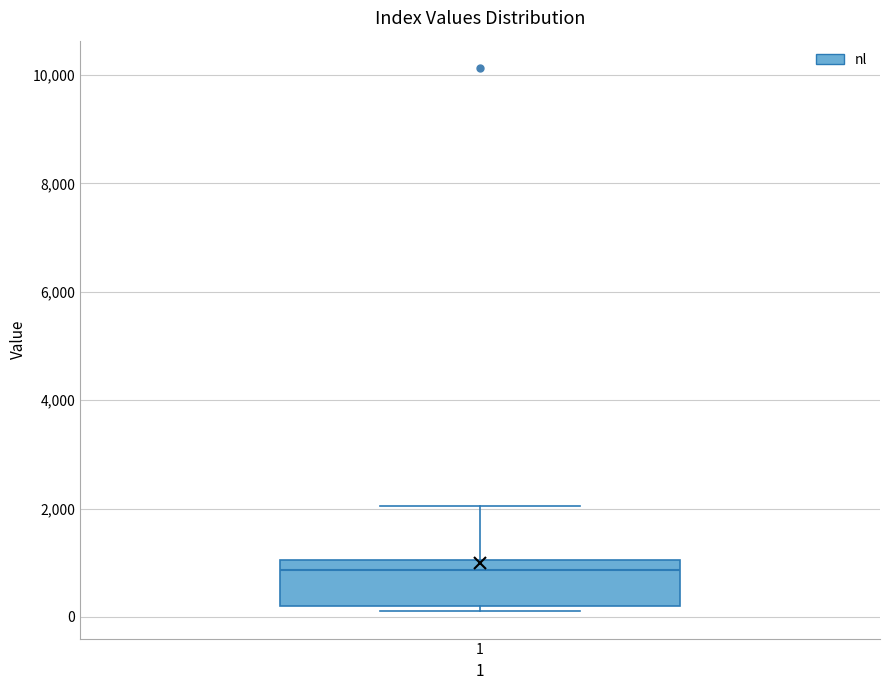

Read this box plot against the y-axis: the position of the median line, the range covered by the box, and the ends of both whiskers. The values are not printed on the chart, so give them approximately, as read against the axis.

median 800, box 200 to 1000, whiskers 200 (just below the box's lower edge) to 2000